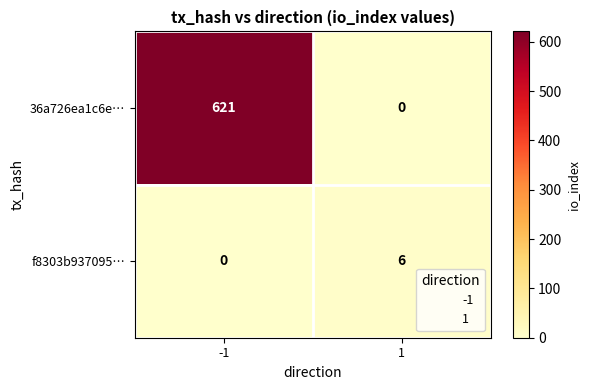

What is the spread (max minus min) of values at 1?

6